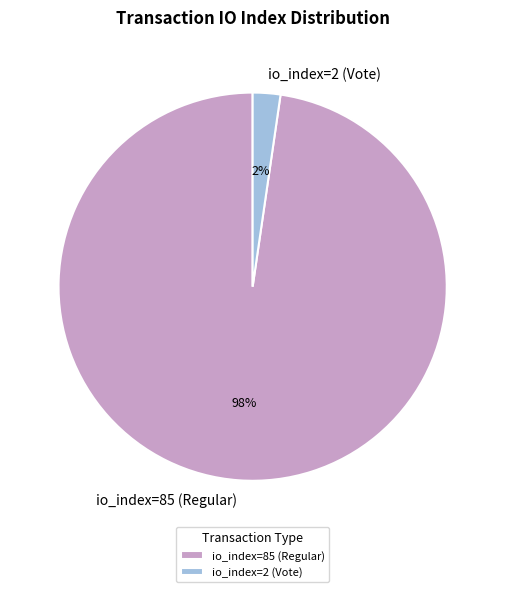

To the nearest percent, what is the combined percentage of io_index=2 (Vote) and io_index=85 (Regular)?

100%